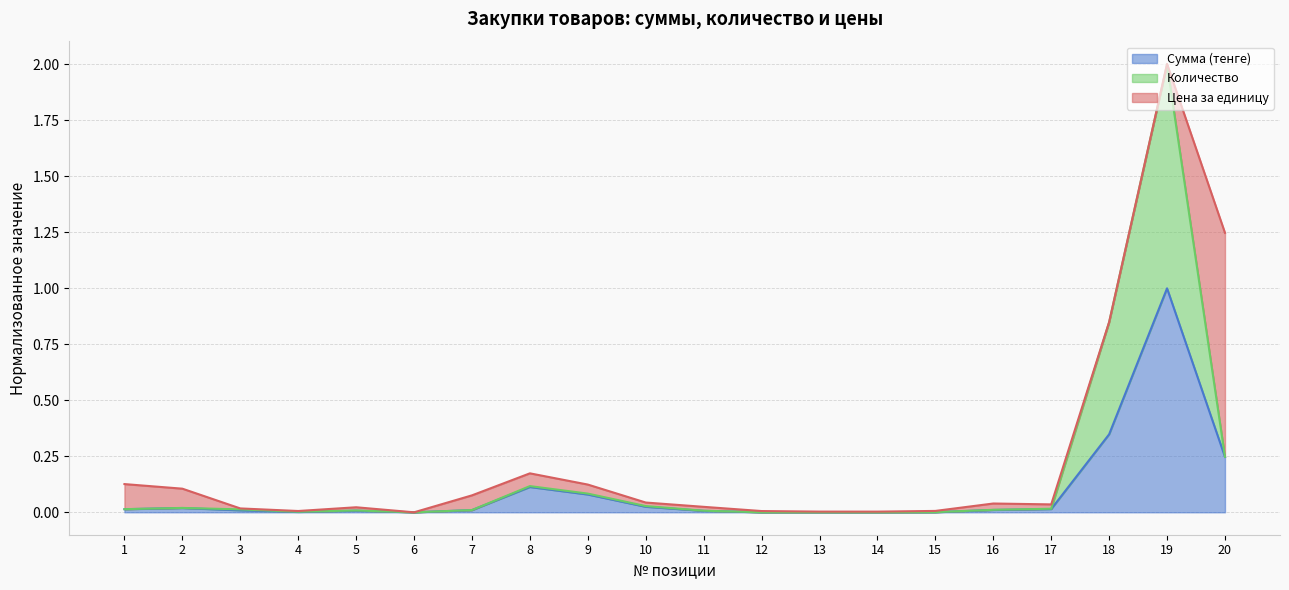

True or false: Количество has a value of 0.0 at 17.

False